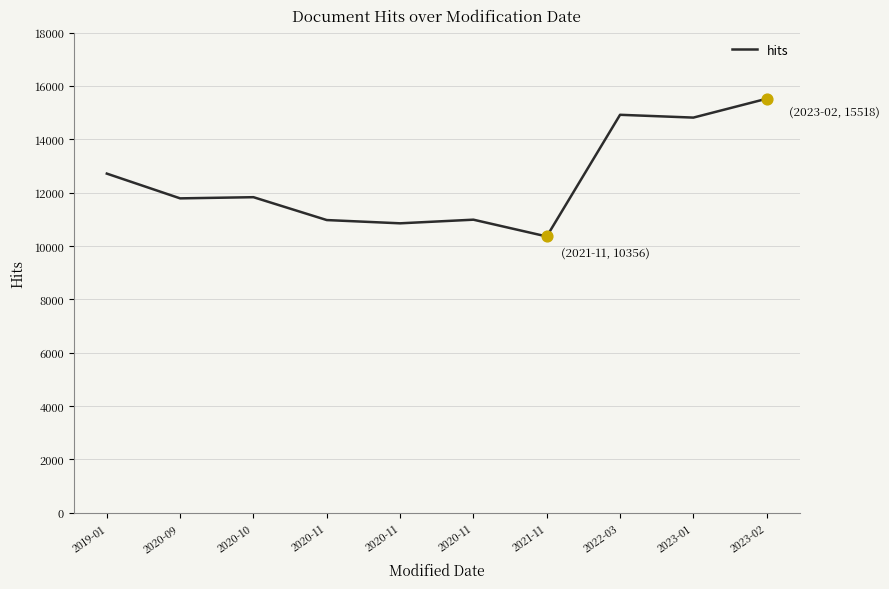

What is the change in value from 2019-01 to 2020-10?

-884